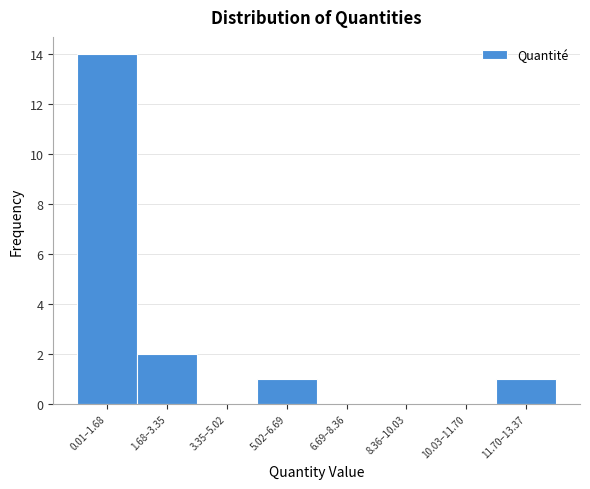

Reading left to right, what are all the values shown in this chart?

0.01–1.68=14	1.68–3.35=2	3.35–5.02=0	5.02–6.69=1	6.69–8.36=0	8.36–10.03=0	10.03–11.70=0	11.70–13.37=1